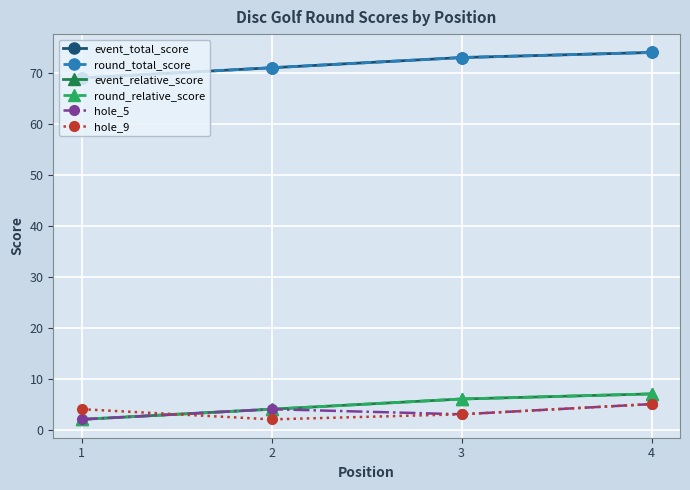

What is the maximum value shown in the chart?

74